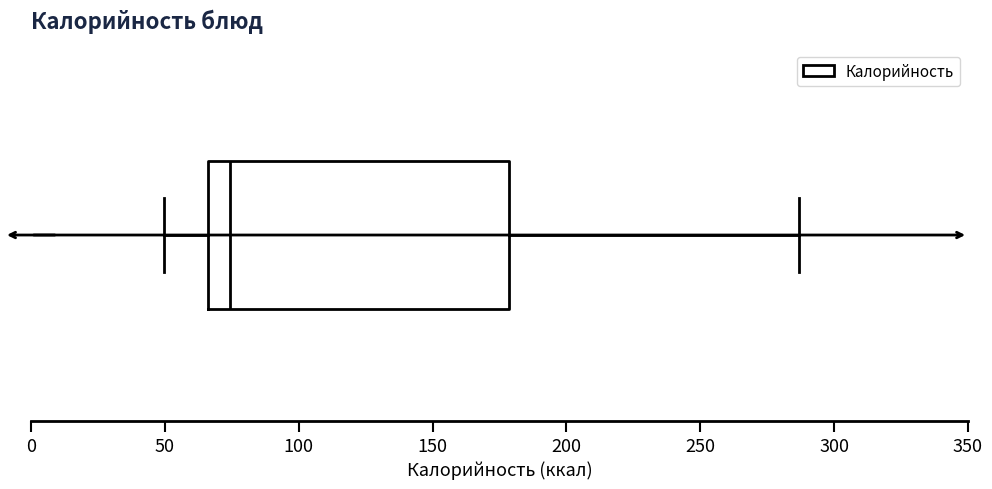

Where does the left whisker of the box end on the x-axis? The values are not printed on the chart, so give them approximately, as read against the axis.

50